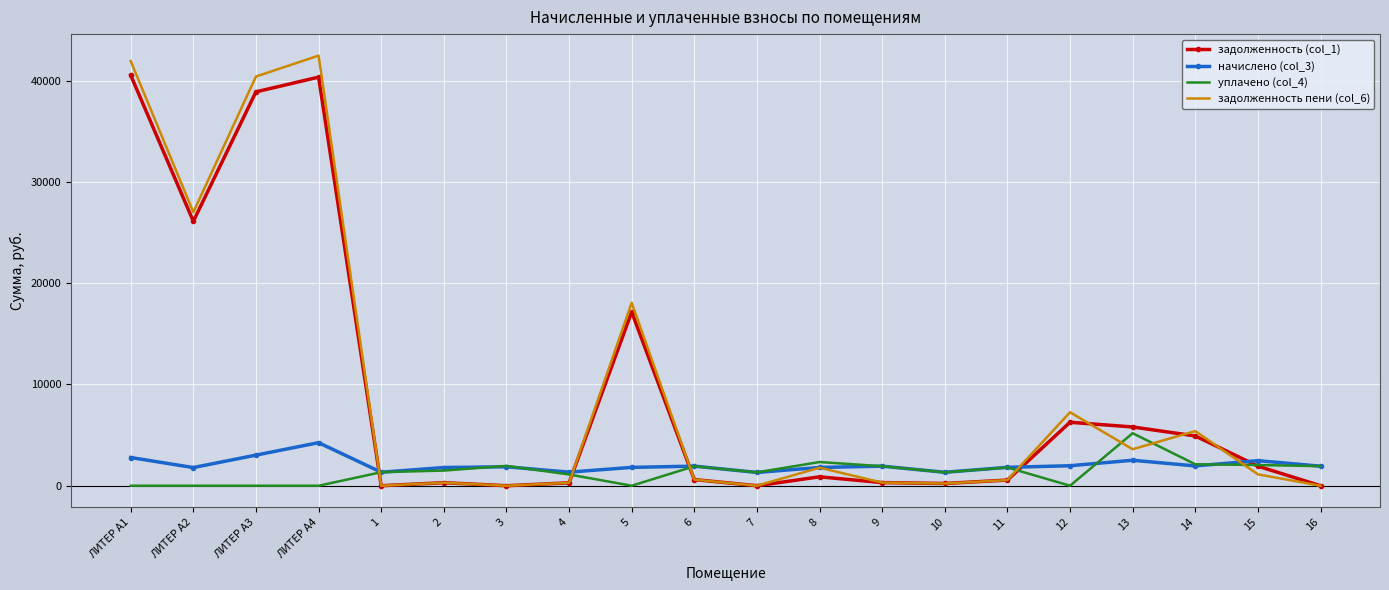

Between which two adjacent categories do начислено (col_3) and задолженность (col_1) first intersect?

ЛИТЕР А4 and 1